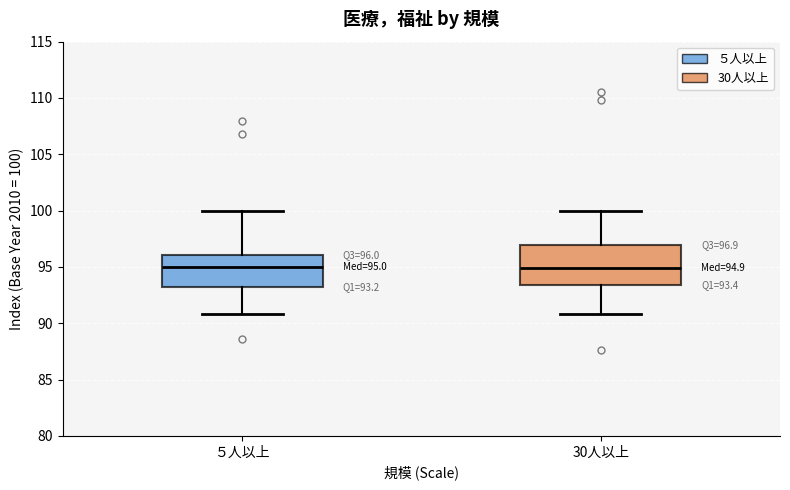

Which box is the tallest, from its lower edge to its upper edge?

30人以上